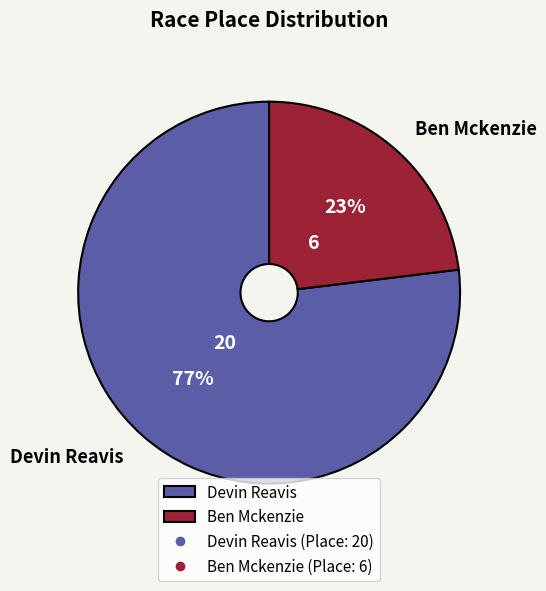

Which category accounts for the majority?

Devin Reavis